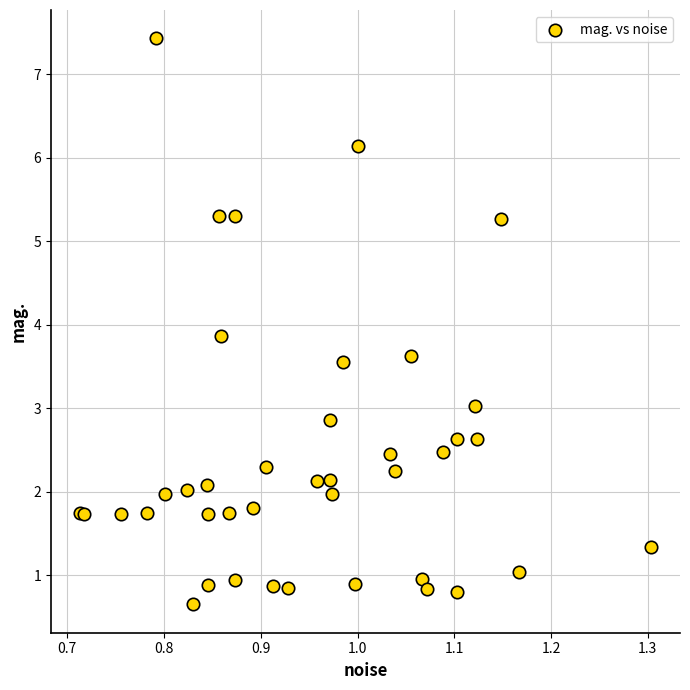

What Y value in the scatter plot is closest to 4?

3.9